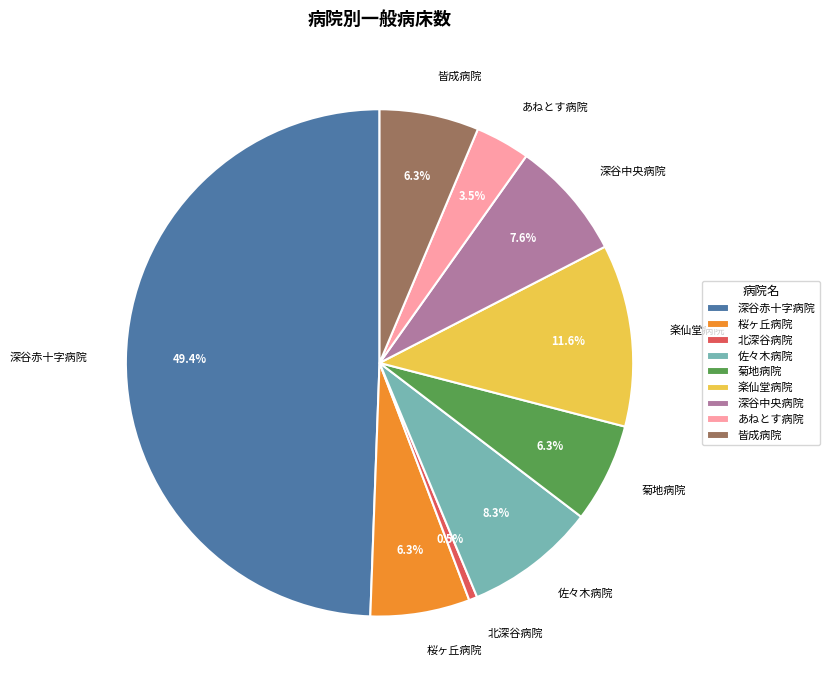

Which category has the smallest portion of the pie?

北深谷病院